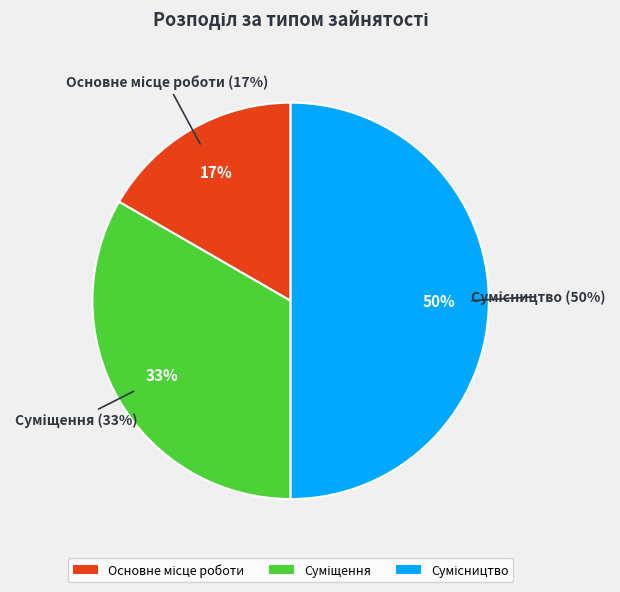

The Сумісництво slice represents 58% of the pie. True or false?

False